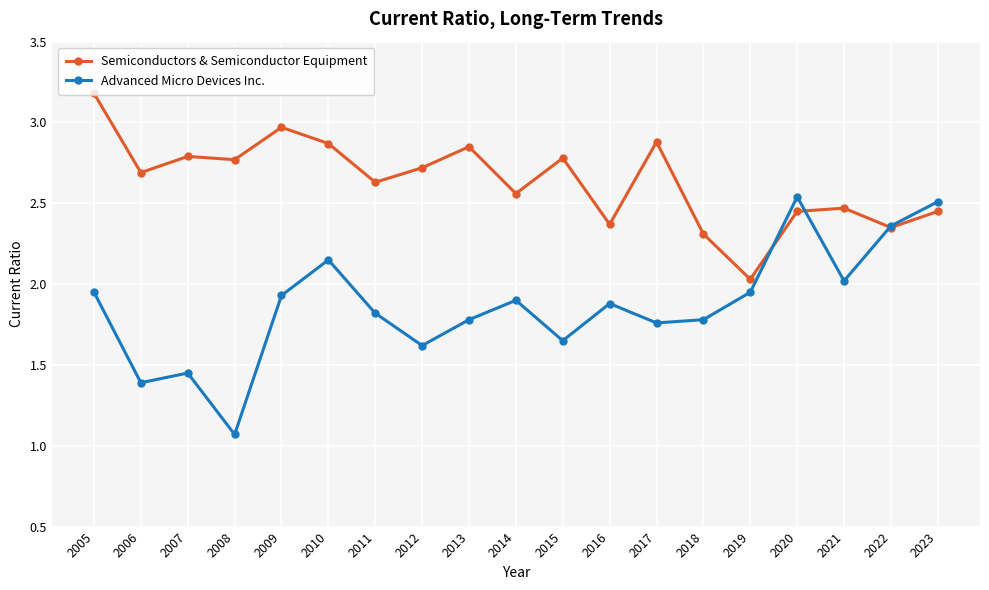

What is the value of the Semiconductors & Semiconductor Equipment point at the 3rd from the left?

2.8